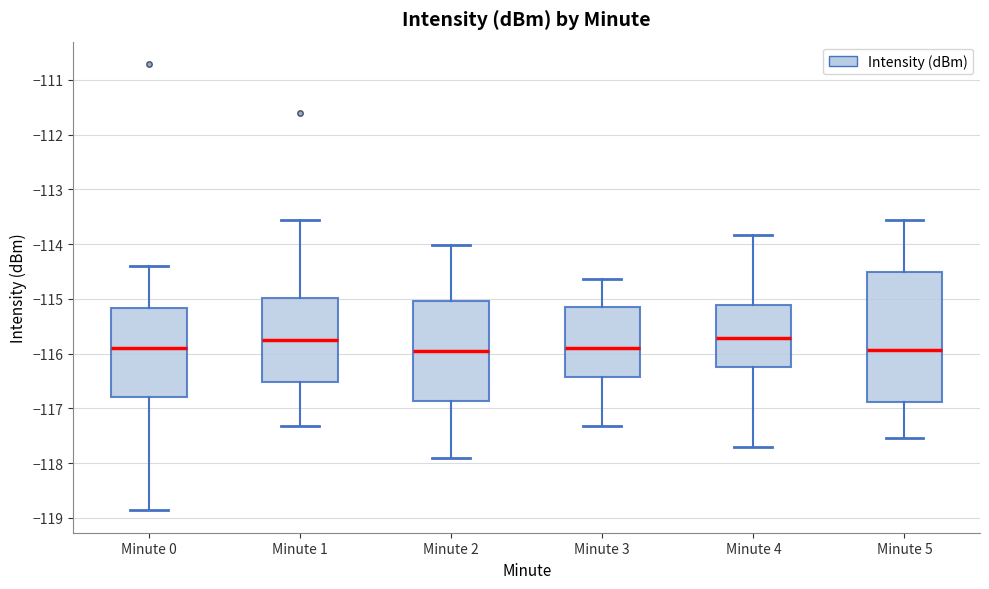

Reading left to right, read every box against the y-axis: the position of its median line, the range the box covers, and the ends of its whiskers. The values are not printed on the chart, so give them approximately, as read against the axis.

Minute 0: median -115.9, box -116.8 to -115.2, whiskers -118.9 to -114.4
Minute 1: median -115.8, box -116.5 to -115.0, whiskers -117.3 to -113.6
Minute 2: median -116.0, box -116.9 to -115.0, whiskers -117.9 to -114.0
Minute 3: median -115.9, box -116.4 to -115.1, whiskers -117.3 to -114.6
Minute 4: median -115.7, box -116.2 to -115.1, whiskers -117.7 to -113.8
Minute 5: median -115.9, box -116.9 to -114.5, whiskers -117.5 to -113.5